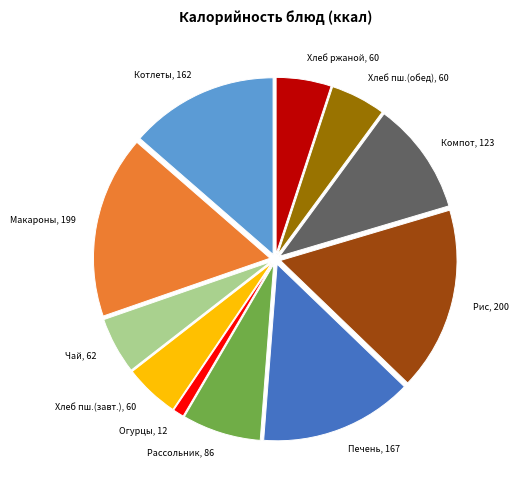

Is there a majority slice in this chart?

No